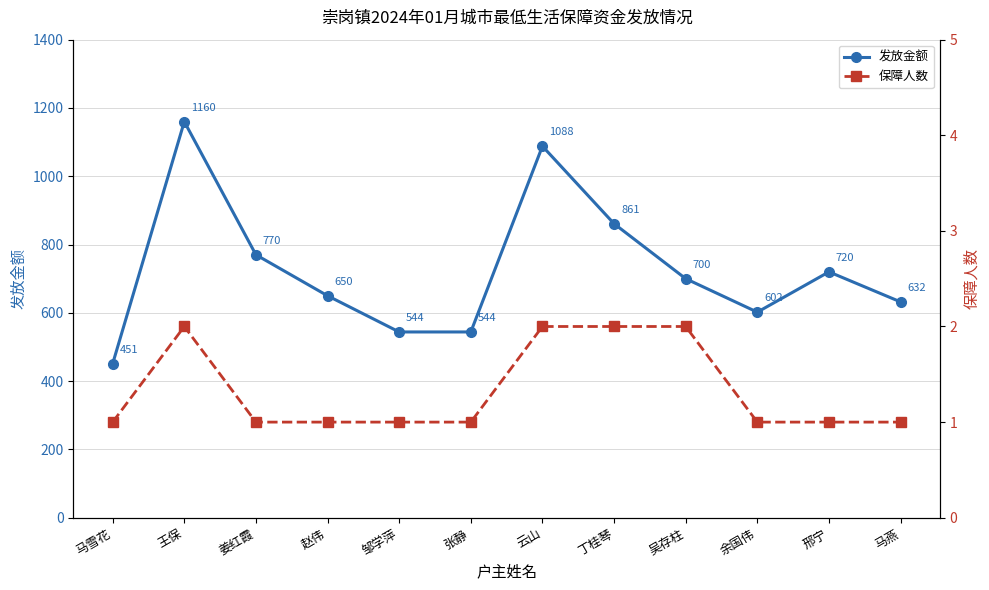

At which category does 发放金额 reach its first local valley?

余国伟